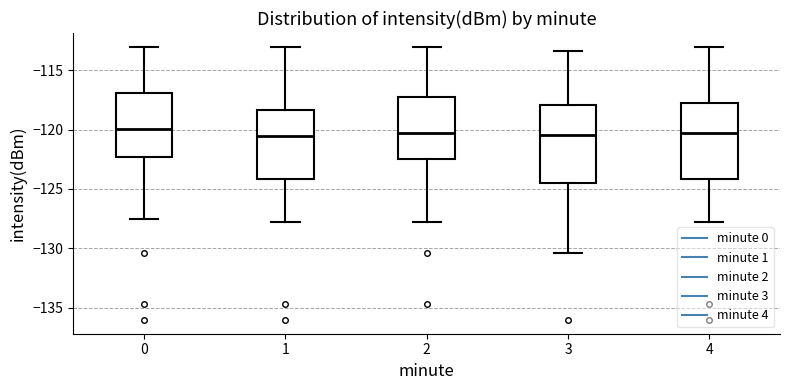

Reading left to right, transcribe this box plot: for each box, give where its median line is, the range the box spans, and where its two whiskers end, as read against the y-axis. The values are not printed on the chart, so give them approximately, as read against the axis.

0: median -120.0, box -122.5 to -117.0, whiskers -127.5 to -113.0
1: median -120.5, box -124.0 to -118.5, whiskers -128.0 to -113.0
2: median -120.5, box -122.5 to -117.5, whiskers -128.0 to -113.0
3: median -120.5, box -124.5 to -118.0, whiskers -130.5 to -113.5
4: median -120.5, box -124.0 to -117.5, whiskers -128.0 to -113.0